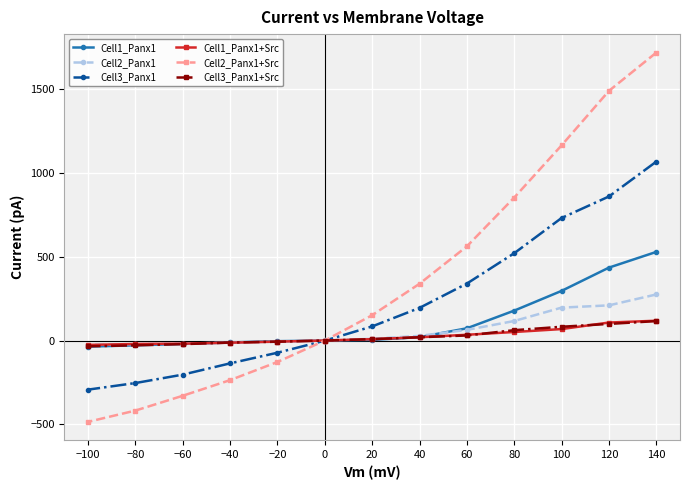

Is it true that Cell2_Panx1 equals -13.1 at −40?

True